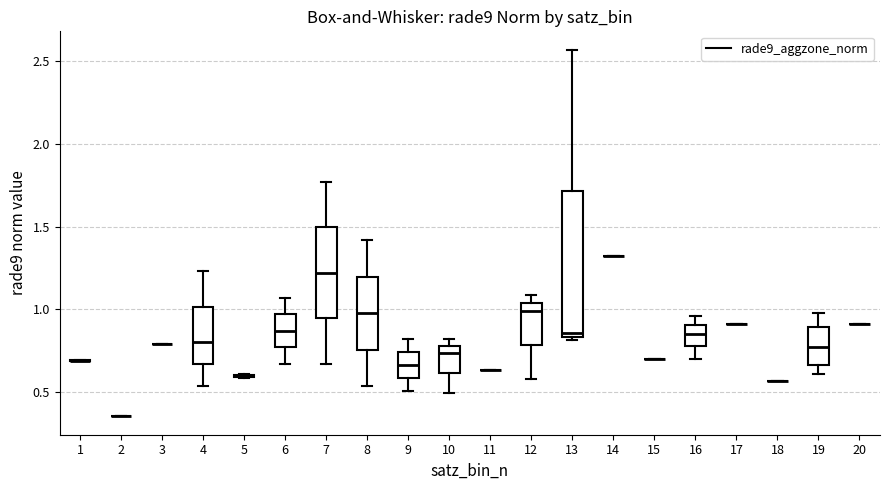

Comparing the boxes themselves (not the whiskers), which one is the tallest?

13